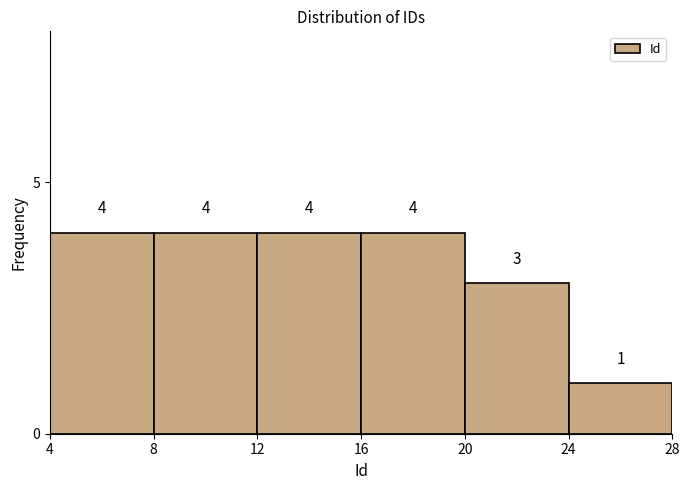

What is the height of the bar covering 24 to 28 on the x-axis?

1